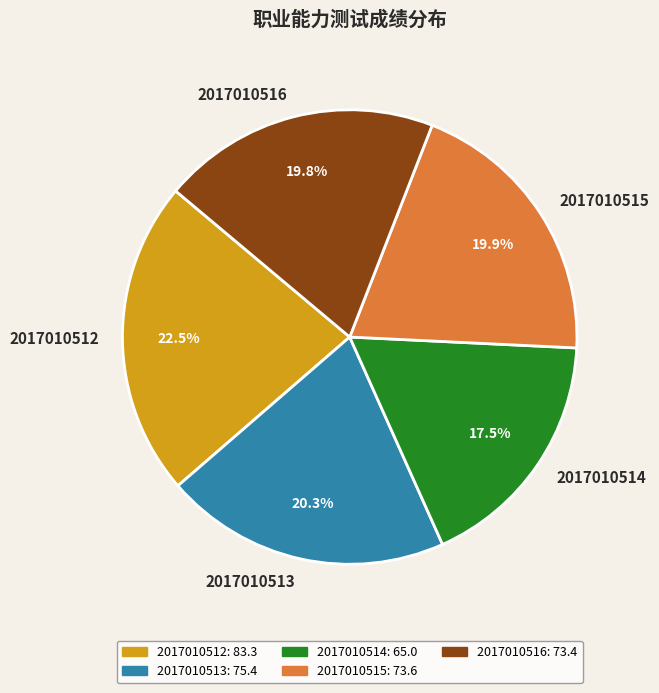

Between 2017010515 and 2017010514, which is larger?

2017010515